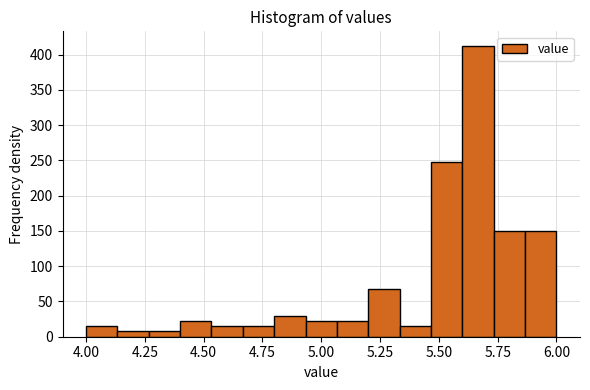

Read against the x-axis, roughly where is the centre of the tallest bar?

5.65